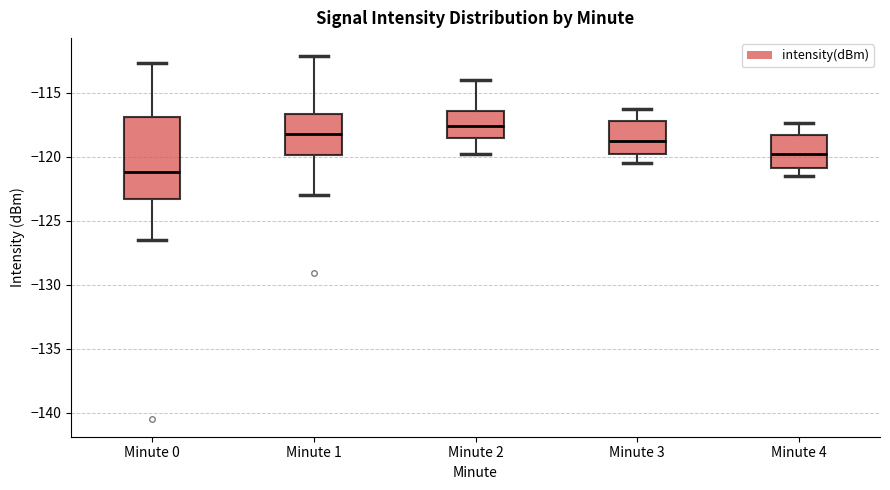

Where does the lower whisker of the box for Minute 2 end on the y-axis? The values are not printed on the chart, so give them approximately, as read against the axis.

-120.0